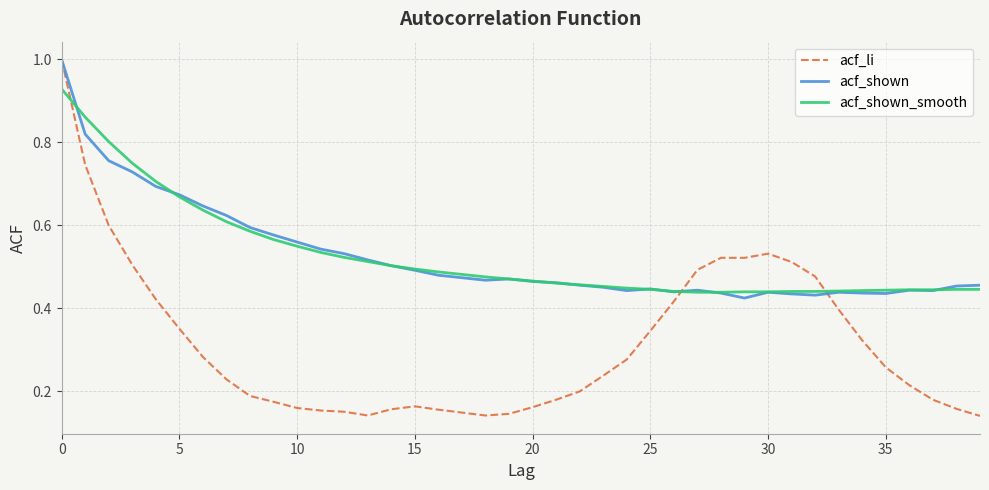

How many acf_li values are between 0 and 1?

40